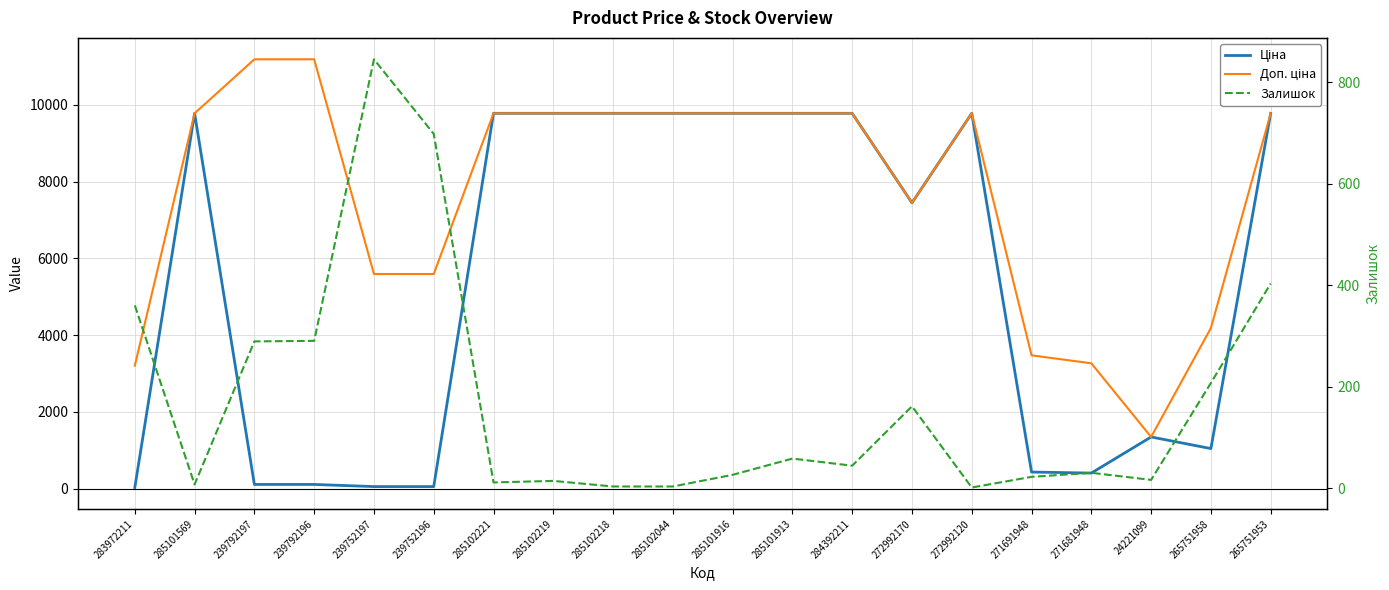

Reading right to left, what are all the values shown in this chart?

Ціна: 9775.5	1046.0	1347.9	408.2	434.3	9775.5	7444.6	9775.5	9775.5	9775.5	9775.5	9775.5	9775.5	9775.5	55.9	55.9	111.8	111.8	9775.5	32.0
Доп. ціна: 9775.5	4184.0	1348.0	3265.8	3474.1	9775.5	7444.6	9775.5	9775.5	9775.5	9775.5	9775.5	9775.5	9775.5	5591.0	5591.0	11182.0	11182.0	9775.5	3205.0
Залишок: 403.0	207.0	16.0	30.0	22.0	1.0	161.0	44.0	58.0	26.0	3.0	3.0	14.0	11.0	698.0	845.0	290.0	289.0	7.0	360.0